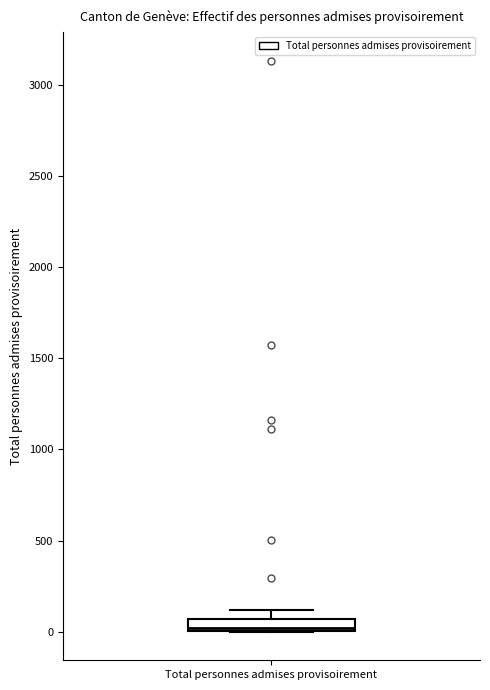

Where is the lower edge of the box for Total personnes admises provisoirement on the y-axis? The values are not printed on the chart, so give them approximately, as read against the axis.

0